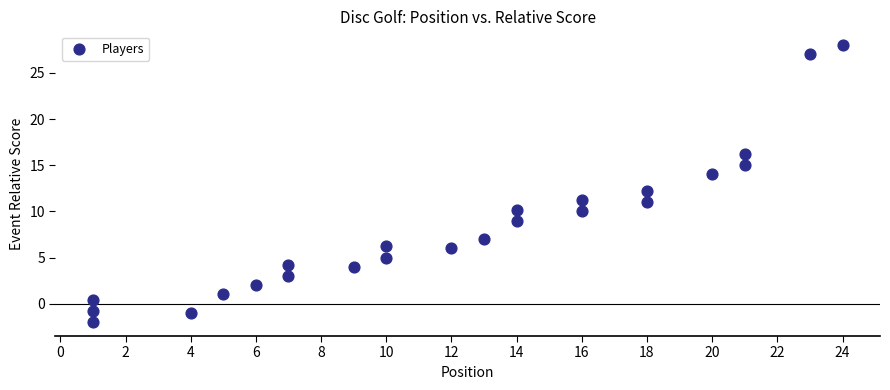

What is the range of Y values (max minus min)?

30.0